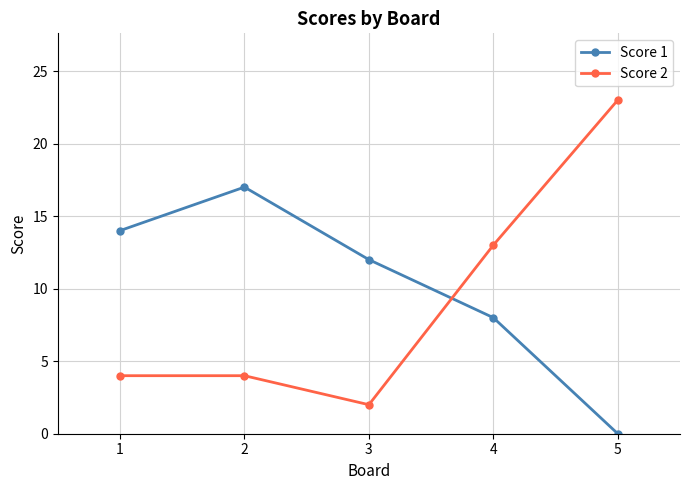

At which label is Score 2 closest to 12?

4